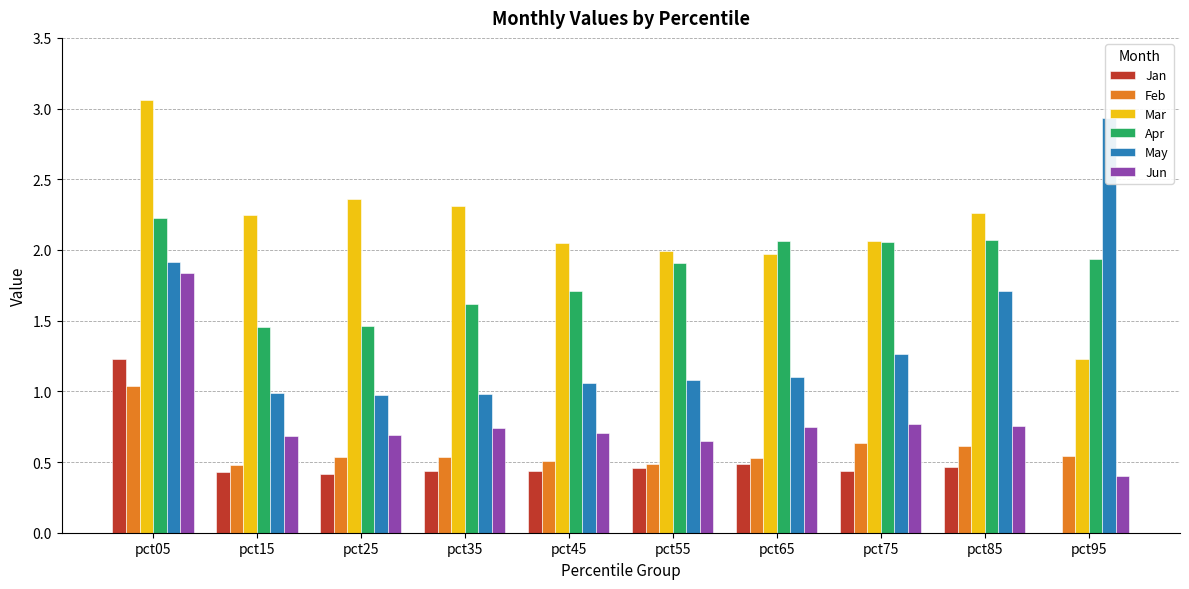

True or false: Apr has a value of 2.3 at pct45.

False